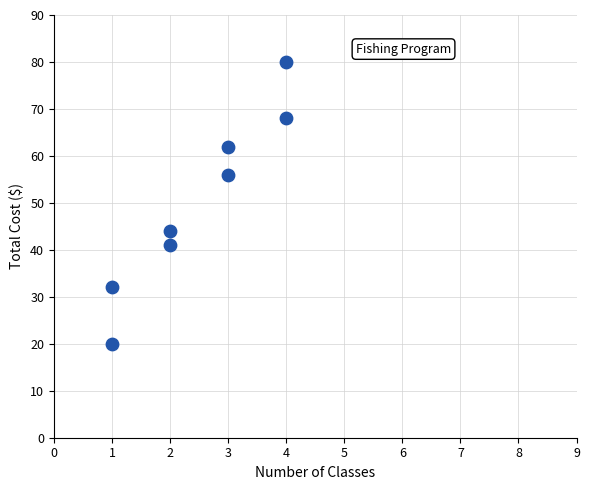

How many points are shown in the scatter plot?

8